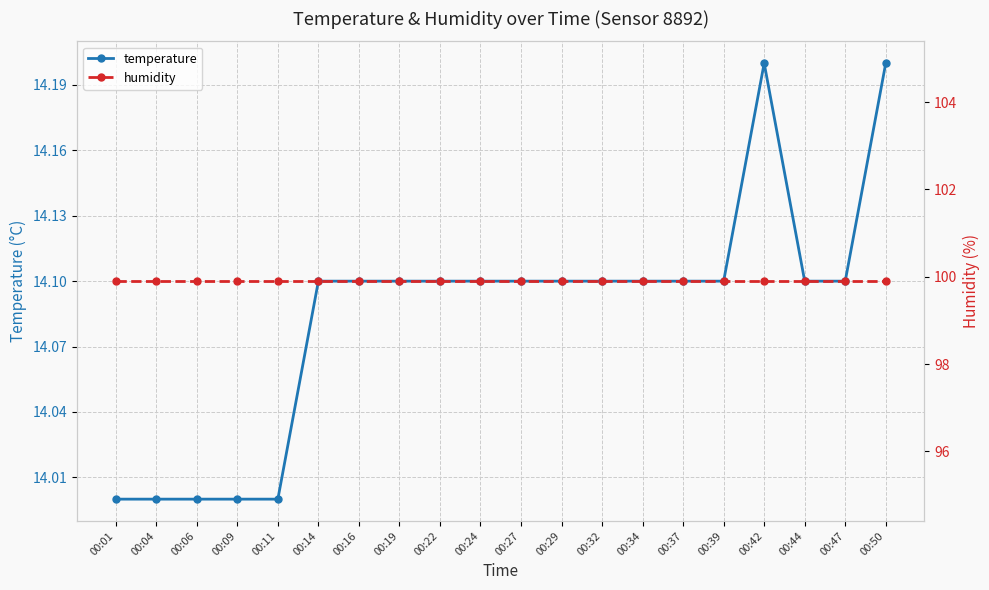

Rank the series by their maximum value, from highest to lowest.

humidity, temperature